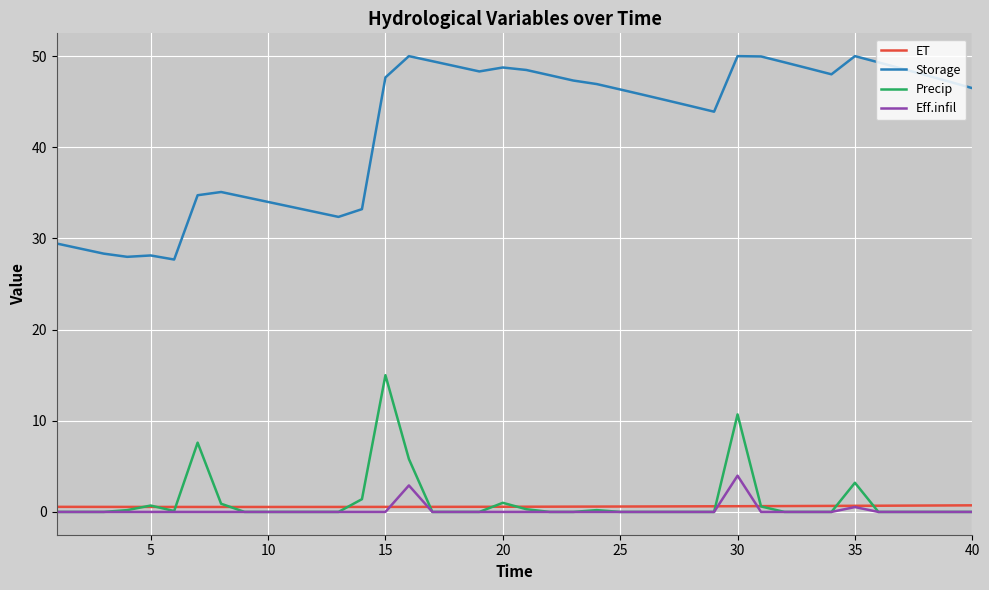

True or false: Storage and Eff.infil cross at least once.

False